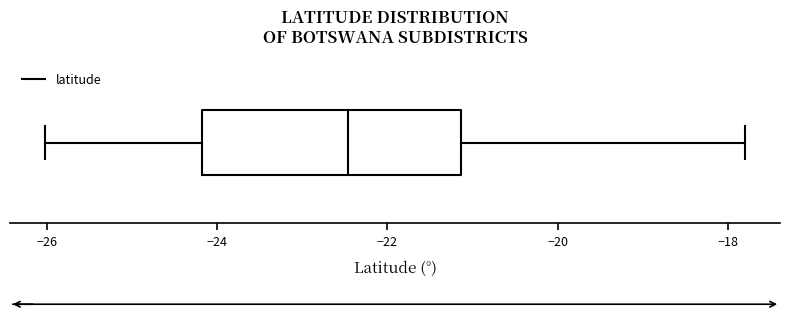

Where is the right edge of the box on the x-axis? The values are not printed on the chart, so give them approximately, as read against the axis.

-21.2